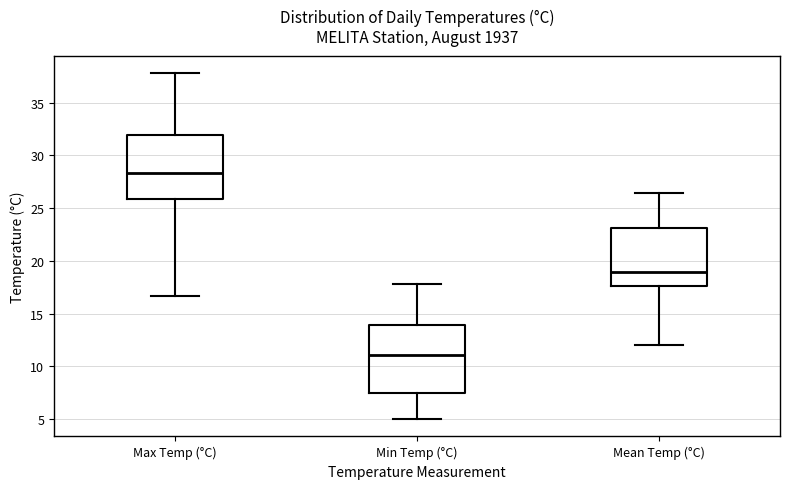

Where is the lower edge of the box for Min Temp (°C) on the y-axis? The values are not printed on the chart, so give them approximately, as read against the axis.

7.5